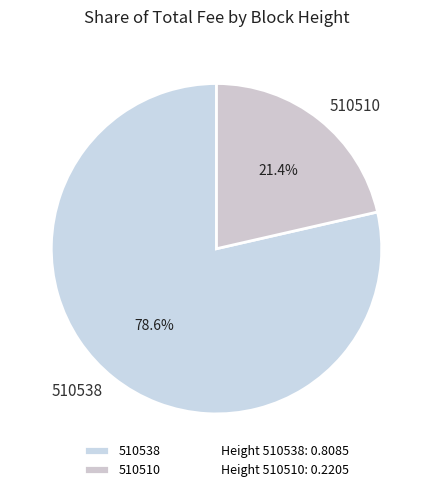

What portion of the pie excludes 510538?

21.4%